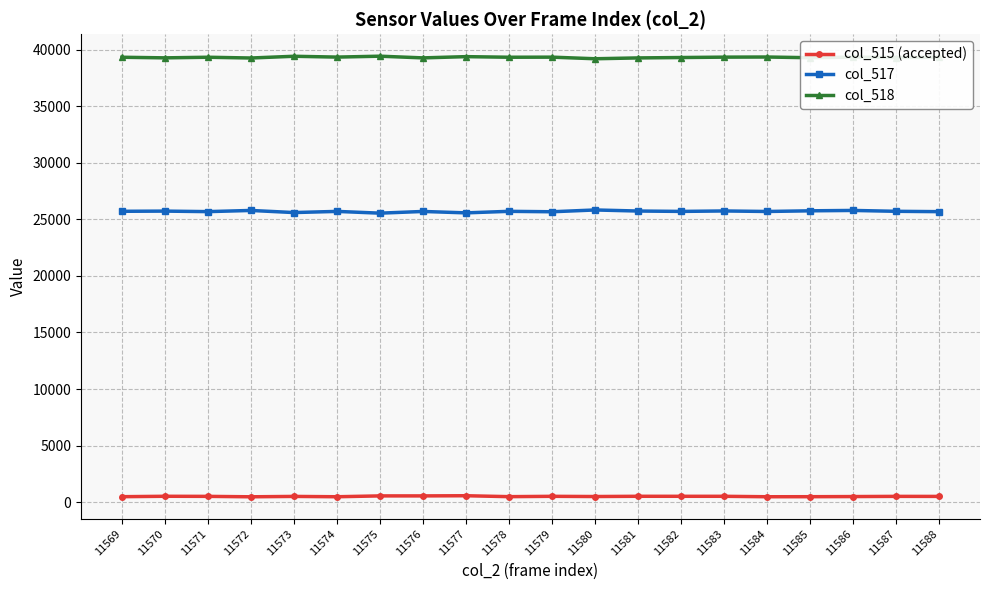

The value of col_517 at 11570 is 13141. True or false?

False